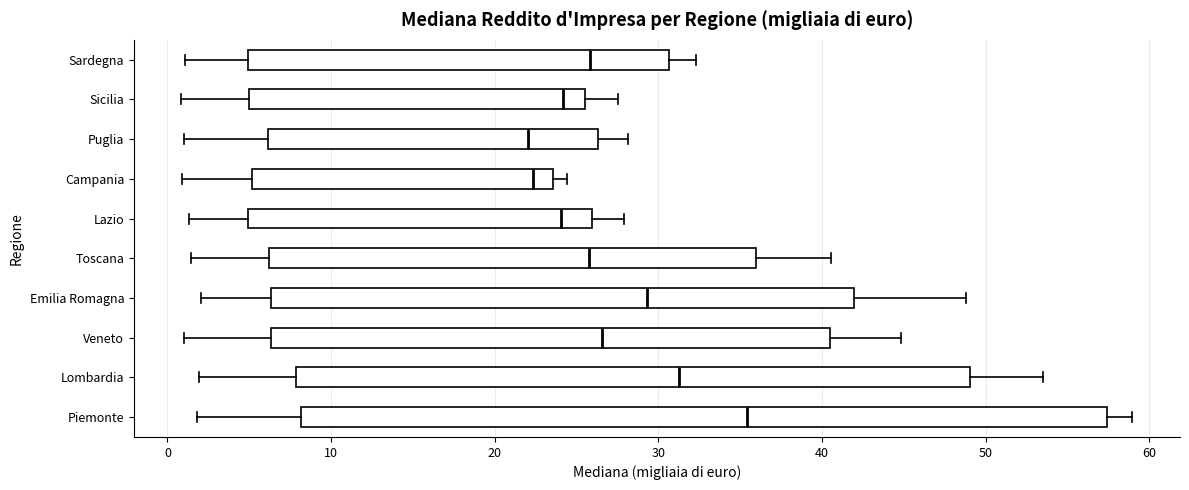

Where does the left whisker of the box for Lombardia end on the x-axis? The values are not printed on the chart, so give them approximately, as read against the axis.

2